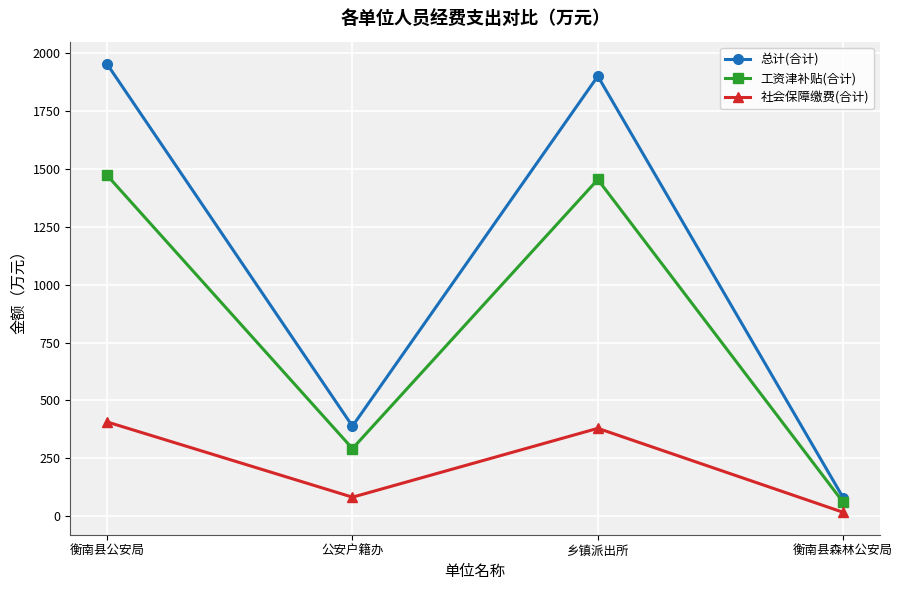

What is the approximate value of 社会保障缴费(合计) at 公安户籍办?

82.2